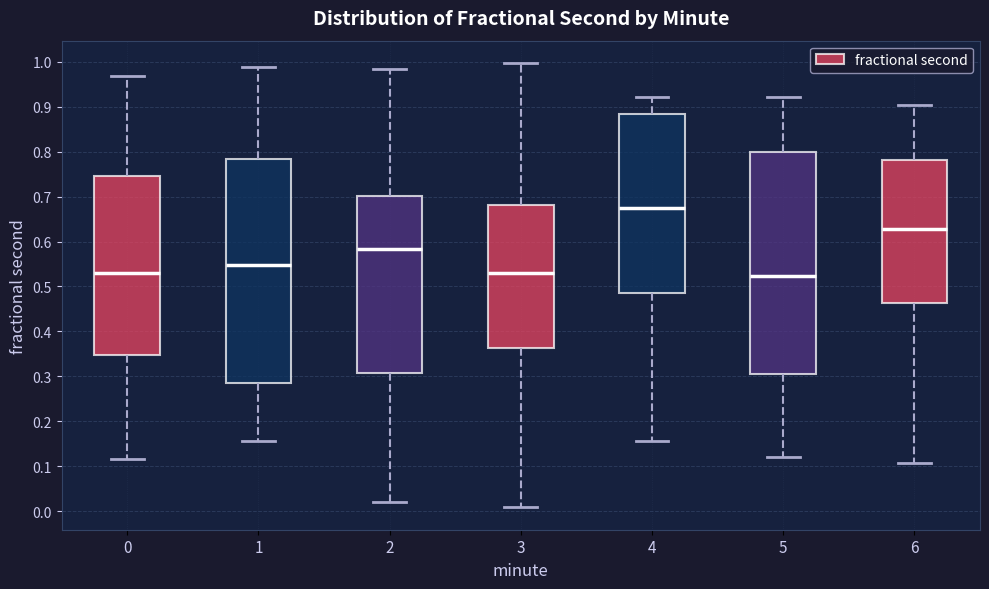

Reading left to right, read every box against the y-axis: the position of its median line, the range the box covers, and the ends of its whiskers. The values are not printed on the chart, so give them approximately, as read against the axis.

0: median 0.53, box 0.35 to 0.75, whiskers 0.12 to 0.97
1: median 0.55, box 0.29 to 0.78, whiskers 0.16 to 0.99
2: median 0.58, box 0.31 to 0.70, whiskers 0.02 to 0.98
3: median 0.53, box 0.36 to 0.68, whiskers 0.01 to 1.00
4: median 0.67, box 0.49 to 0.88, whiskers 0.16 to 0.92
5: median 0.52, box 0.31 to 0.80, whiskers 0.12 to 0.92
6: median 0.63, box 0.46 to 0.78, whiskers 0.11 to 0.90